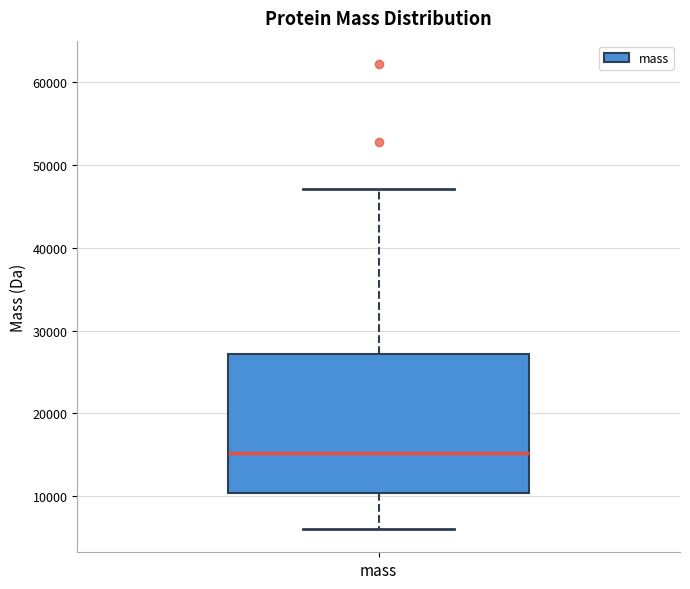

Where is the upper edge of the box for mass on the y-axis? The values are not printed on the chart, so give them approximately, as read against the axis.

27000